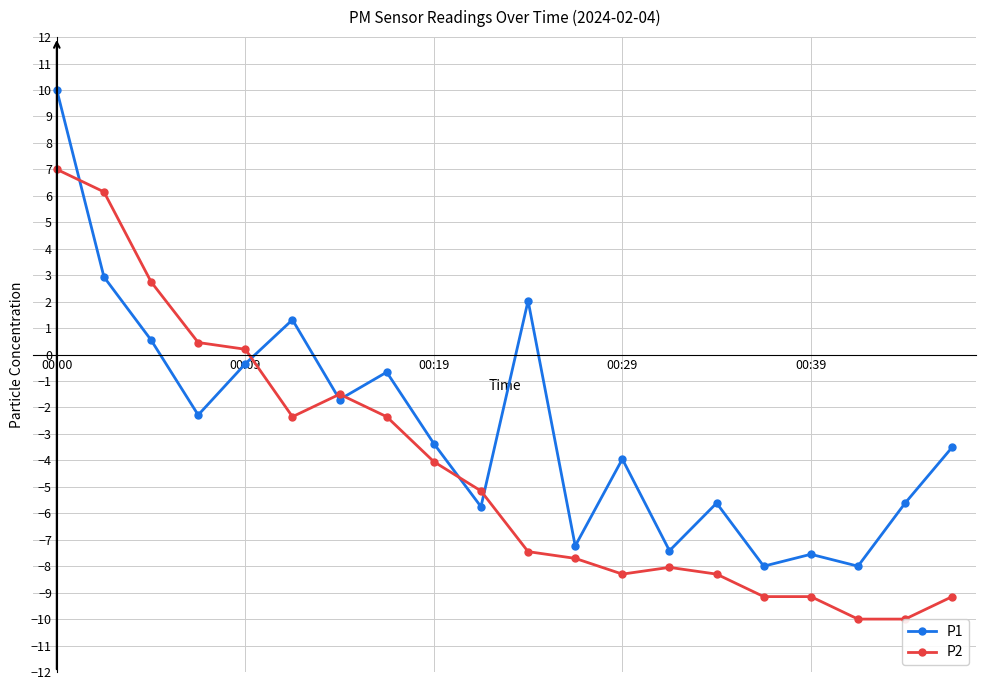

How many data points in P1 are less than -3?

11